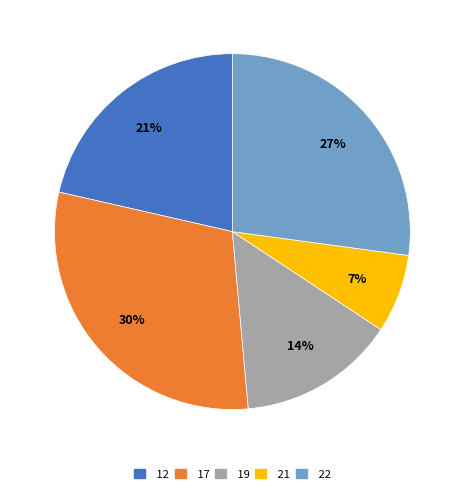

Is the sum of 12 and 22 greater than half?

No